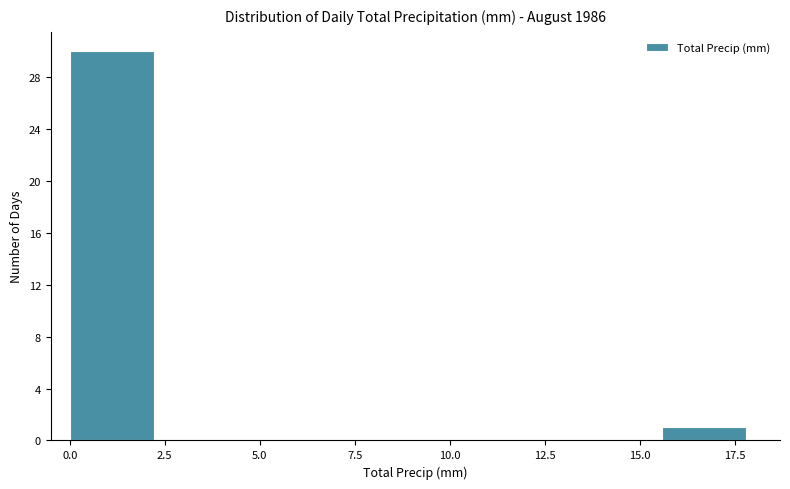

Over which range of the x-axis is the bar tallest?

0.0 to 2.0